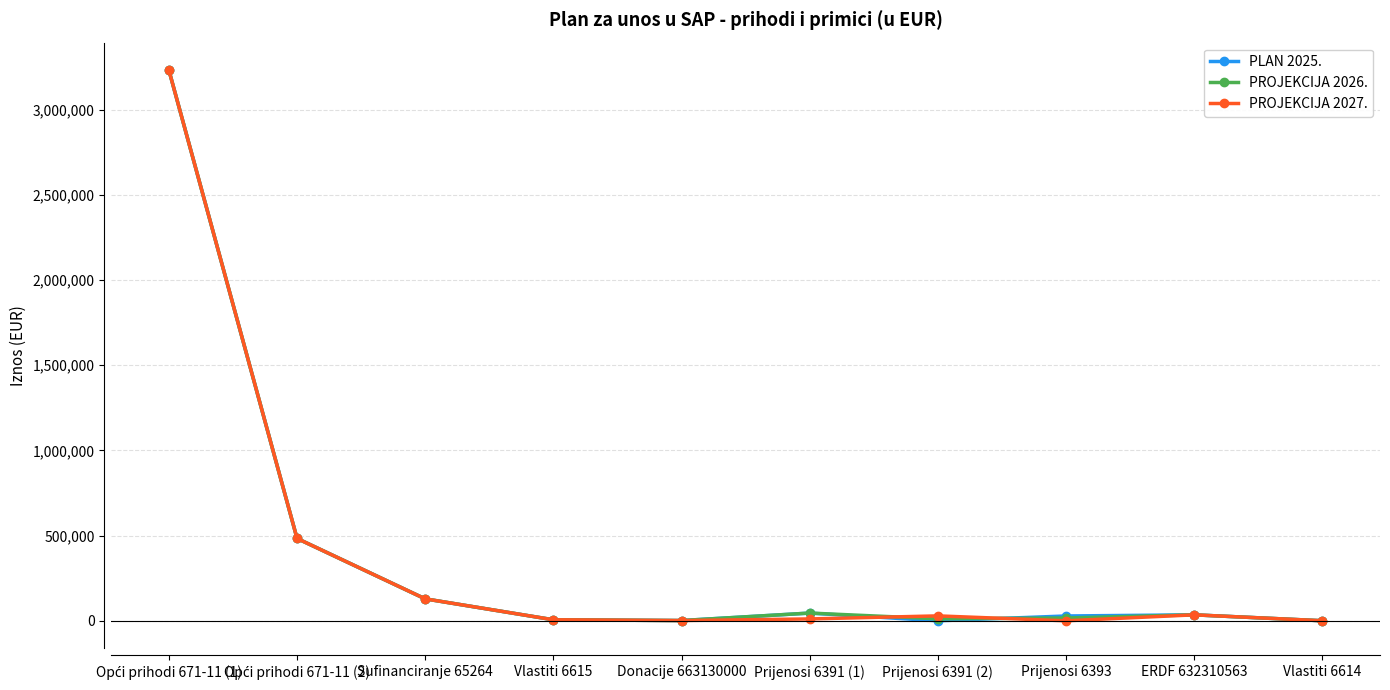

What is the label of the 9th point from the left?

ERDF 632310563